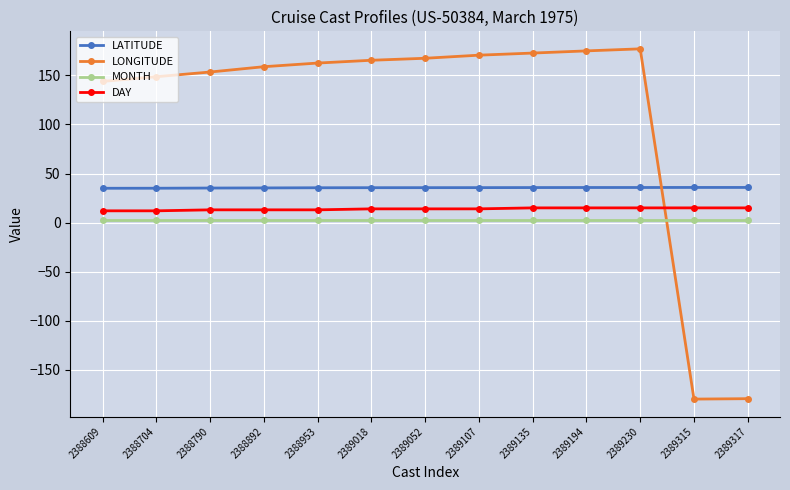

Rank the series by their maximum value, from highest to lowest.

LONGITUDE, LATITUDE, DAY, MONTH